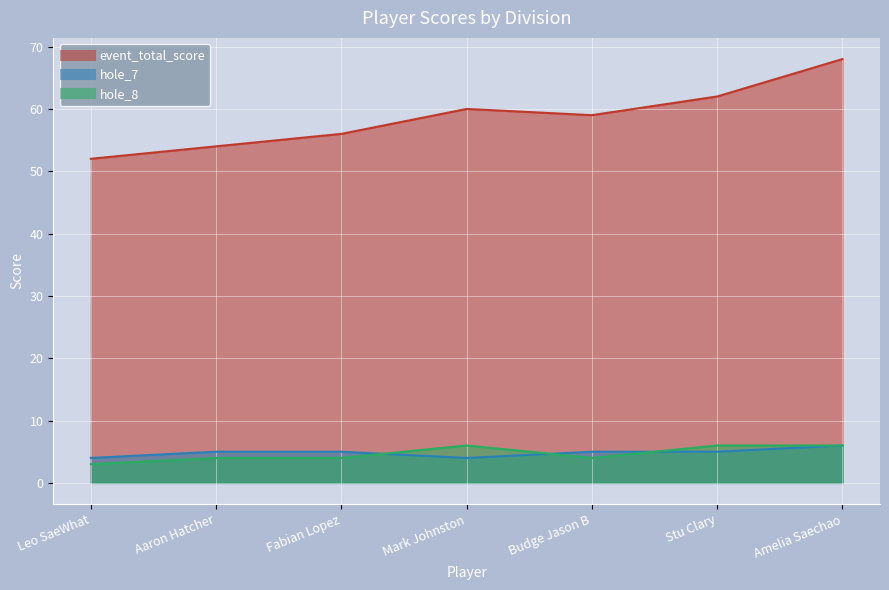

What is the total value across all series at Fabian Lopez?

65